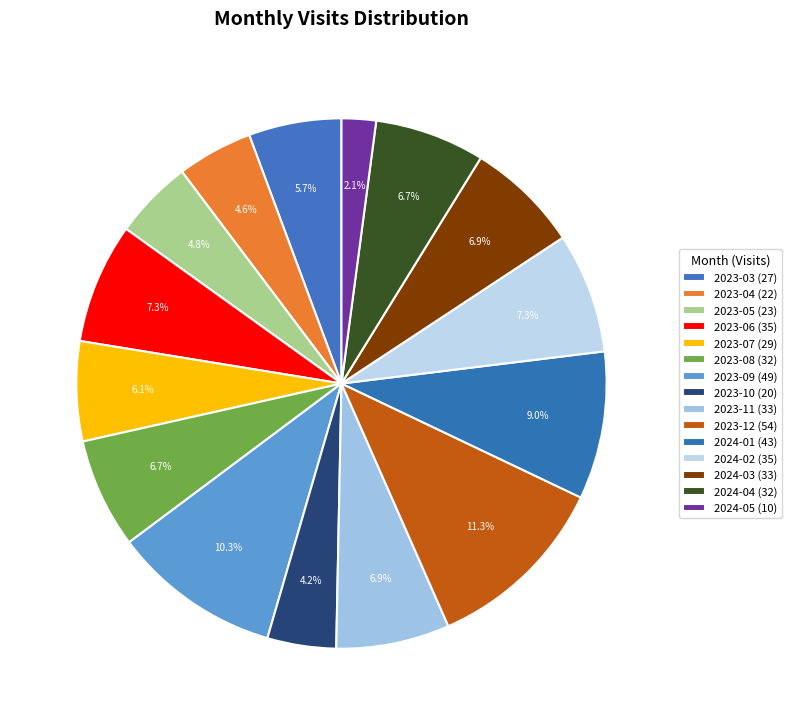

To the nearest percent, what portion does 2023-05 represent?

5%